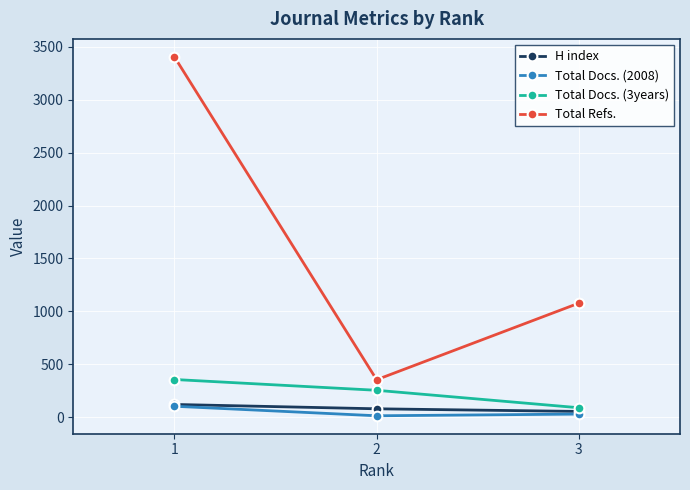

Which series has the largest range (max minus min)?

Total Refs.